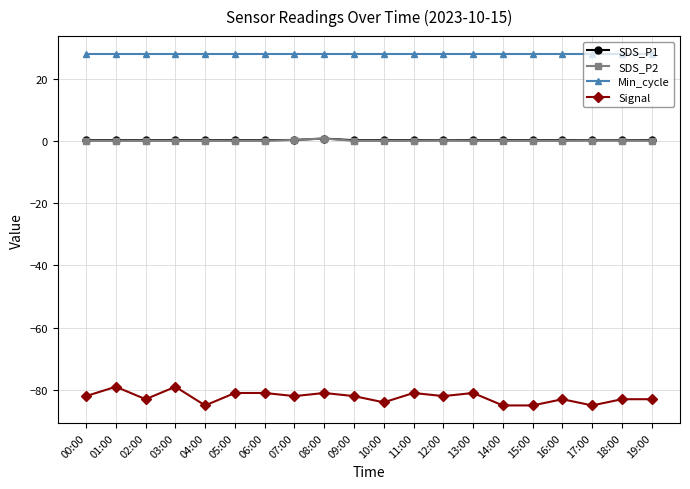

True or false: Signal and Min_cycle intersect in this chart.

False